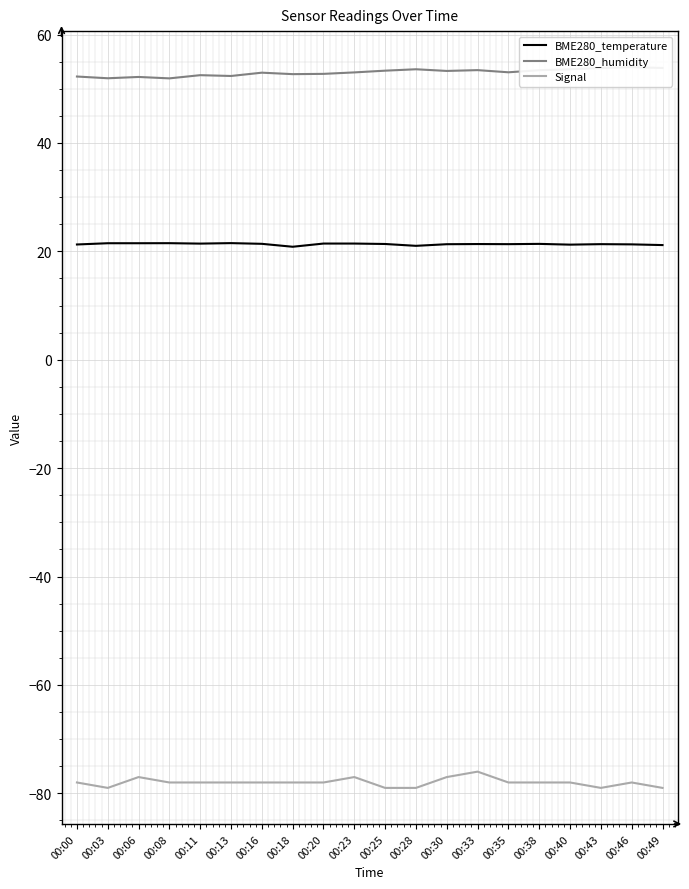

What is the difference between the BME280_humidity values at 00:00 and 00:35?

0.8